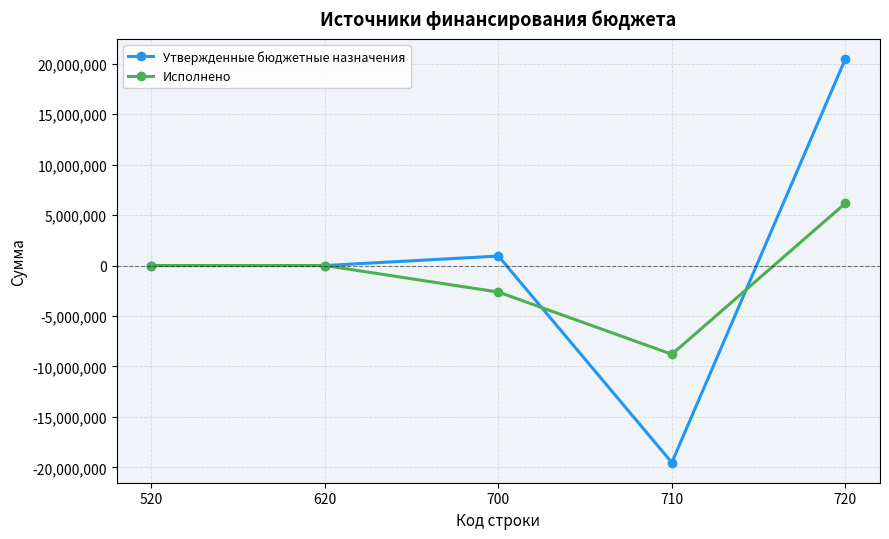

What is the sum of all Утвержденные бюджетные назначения values?

1880916.3